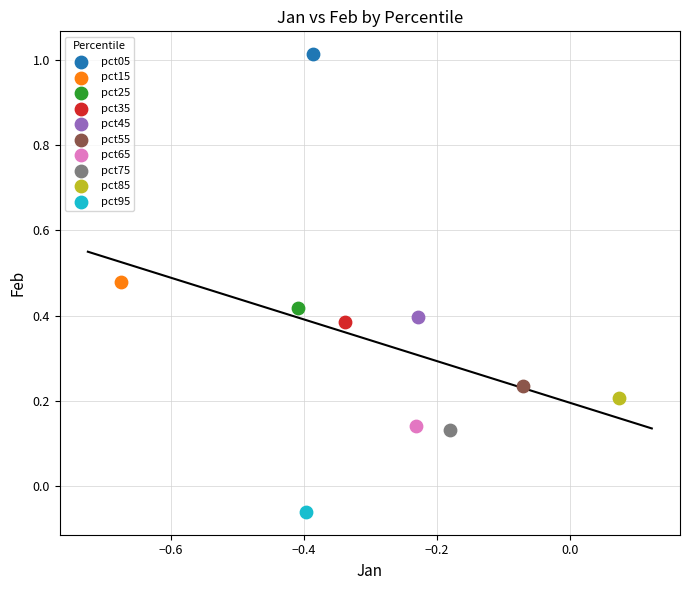

Which series reaches the minimum Y coordinate?

pct95